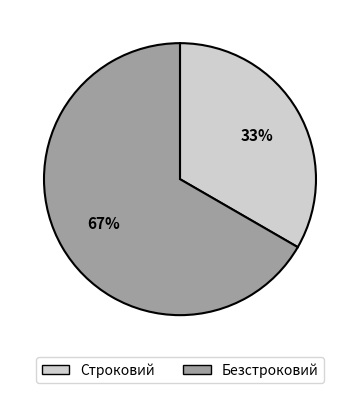

The Безстроковий slice represents 77% of the pie. True or false?

False